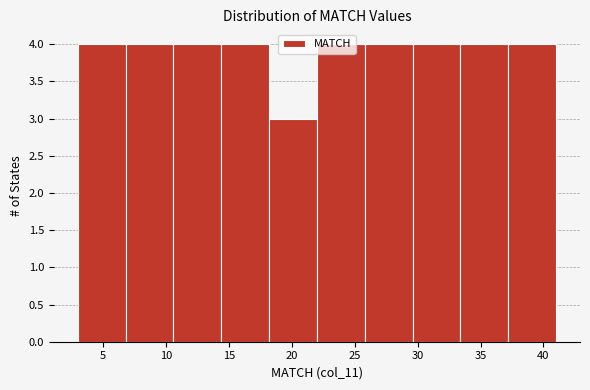

Reading left to right, list every bar in this chart as the range it spans on the x-axis followed by its height. Neither the bar edges nor the heights are printed on the chart, so give them approximately, as read against the axes.

3.0 to 6.8: 4
6.8 to 10.6: 4
10.6 to 14.4: 4
14.4 to 18.2: 4
18.2 to 22.0: 3
22.0 to 25.8: 4
25.8 to 29.6: 4
29.6 to 33.4: 4
33.4 to 37.2: 4
37.2 to 41.0: 4